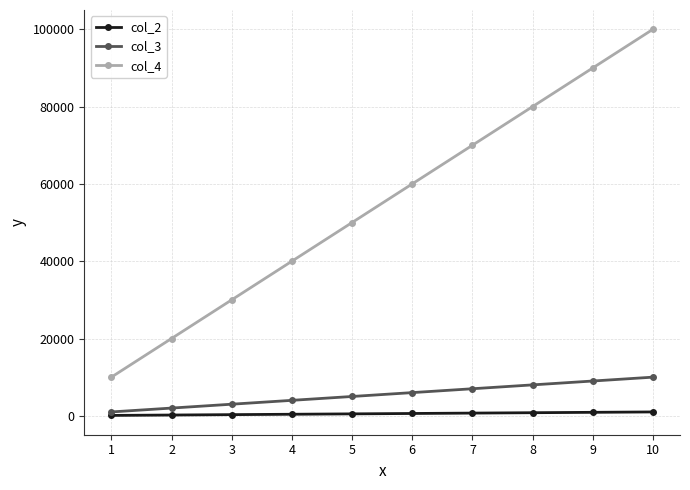

What is the difference between the col_4 values at 10 and 3?

70000